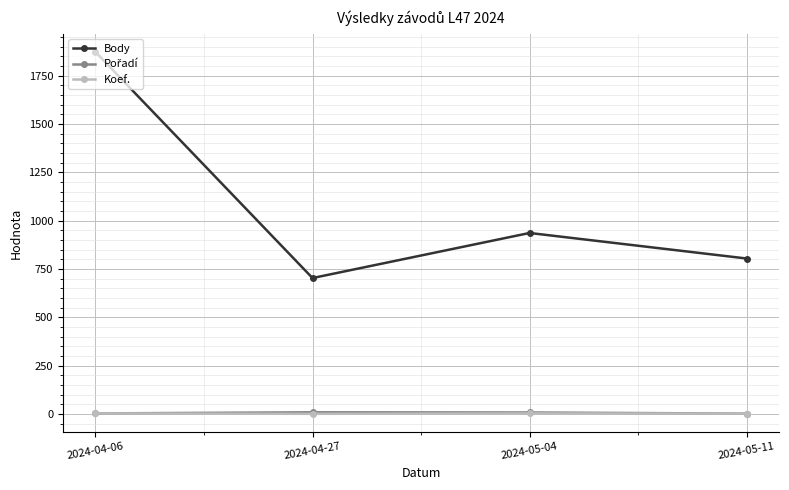

What position from the left is 2024-05-04?

3